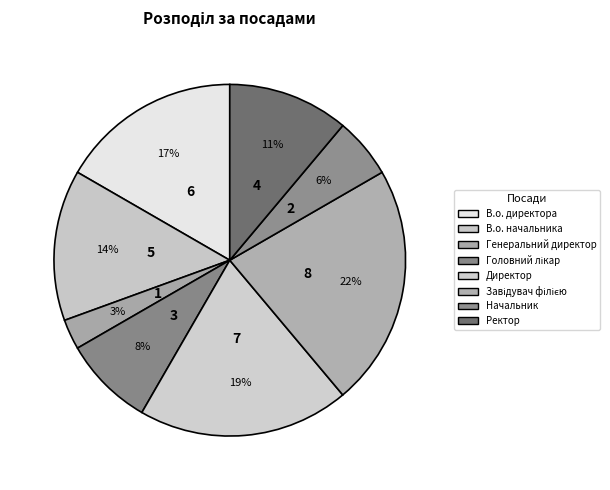

Does any single category account for the majority?

No